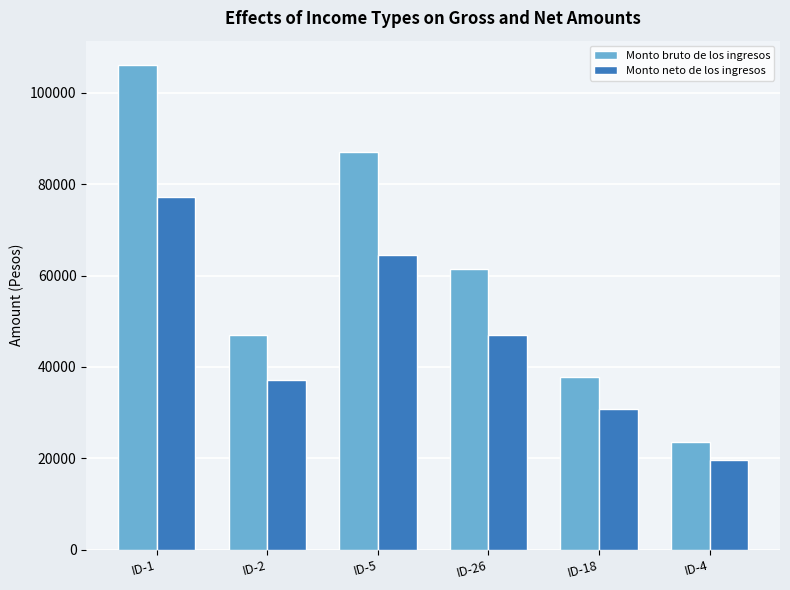

What is the difference between the maximum and second lowest values in the Monto neto de los ingresos series?

46392.1